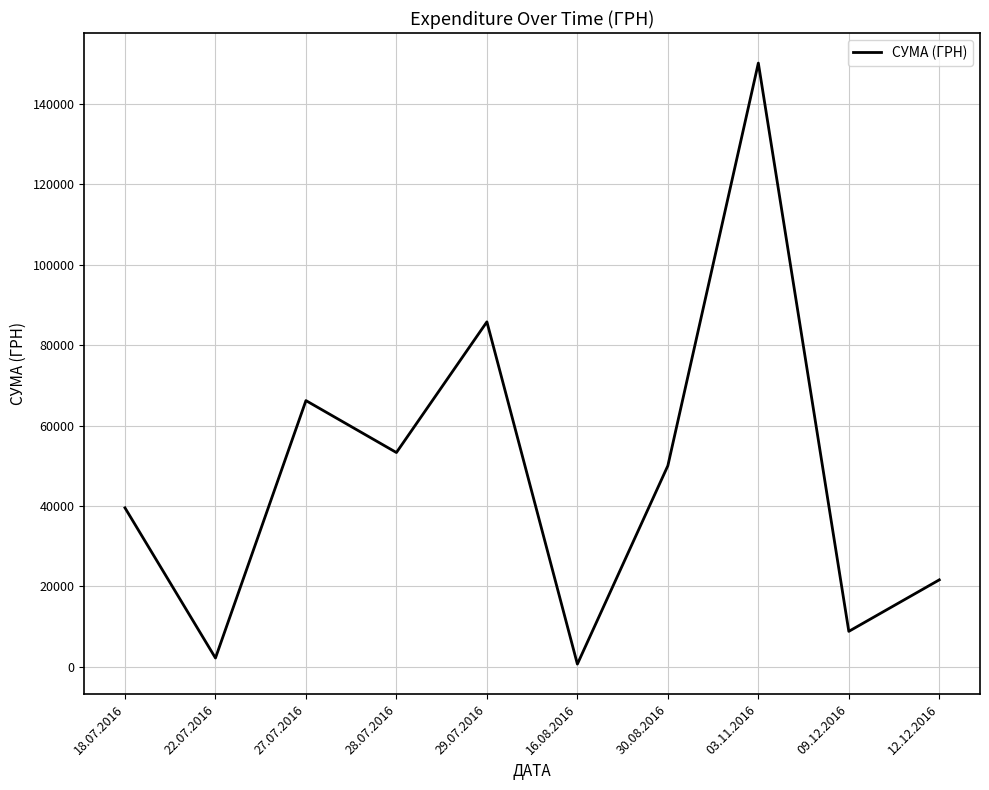

What is the difference between the values at 27.07.2016 and 29.07.2016?

19601.2